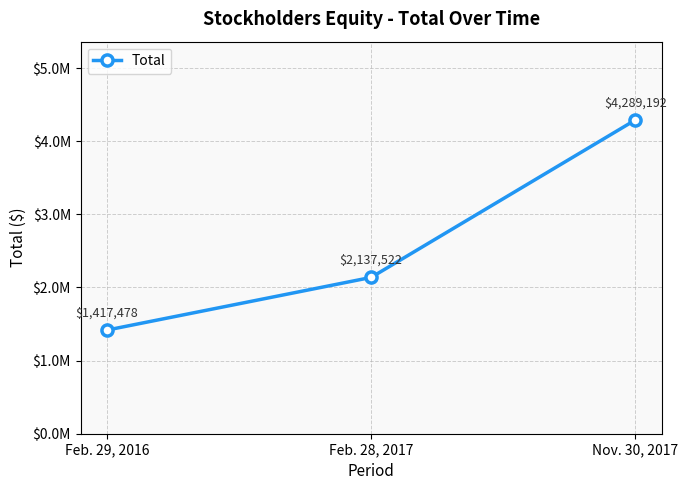

Where is the data nearest to the value 2853335?

Feb. 28, 2017